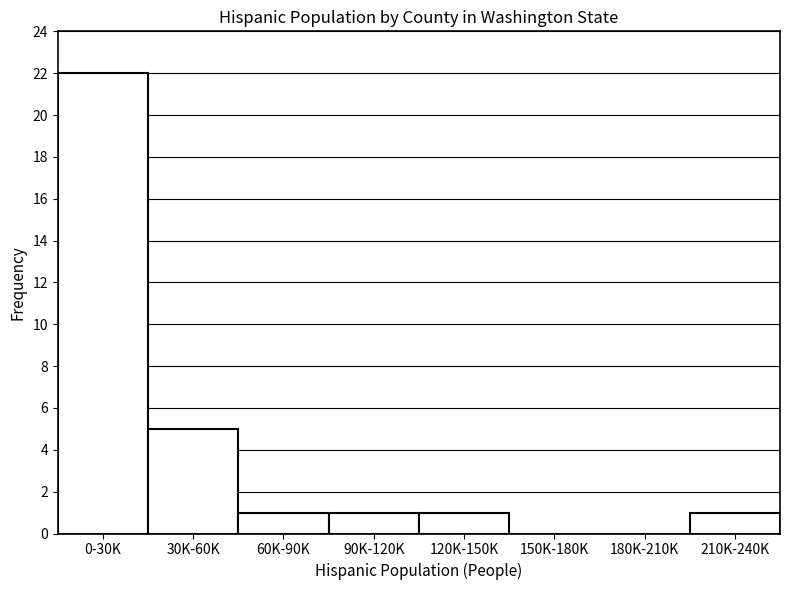

Reading left to right, extract all data points from this chart.

0-30K=22	30K-60K=5	60K-90K=1	90K-120K=1	120K-150K=1	150K-180K=0	180K-210K=0	210K-240K=1